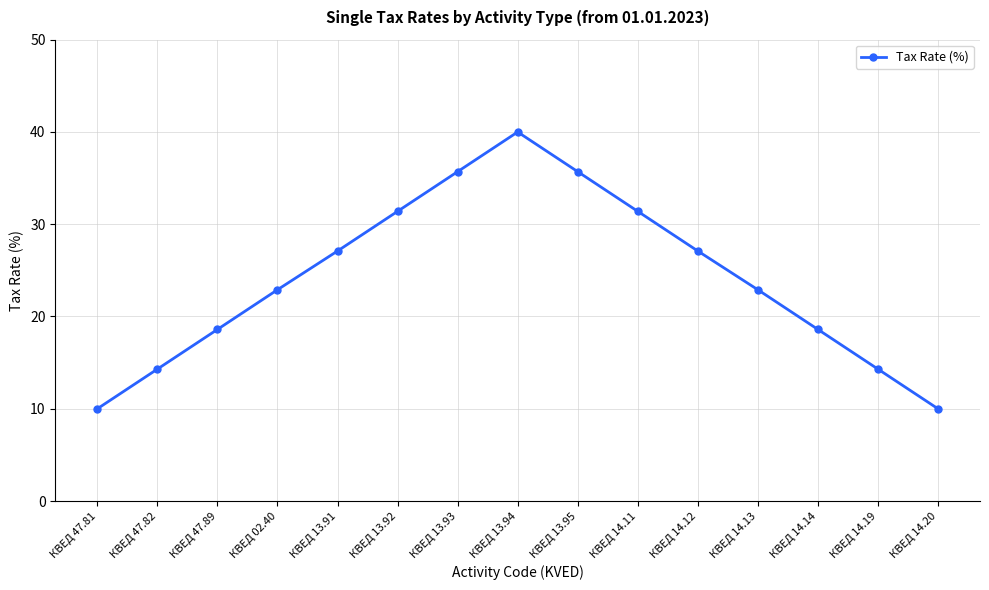

What is the difference between the values at КВЕД 14.12 and КВЕД 13.94?

12.9